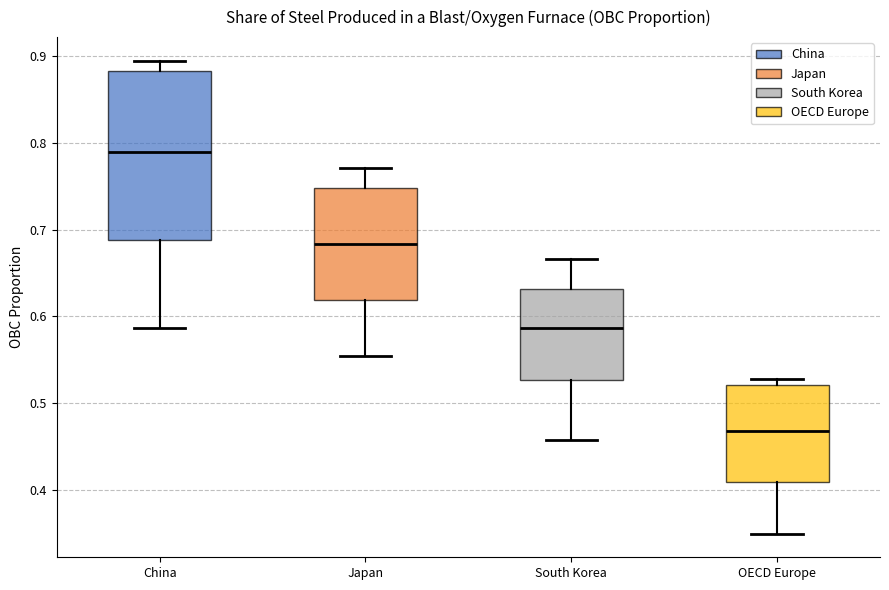

Reading left to right, read every box against the y-axis: the position of its median line, the range the box covers, and the ends of its whiskers. The values are not printed on the chart, so give them approximately, as read against the axis.

China: median 0.79, box 0.69 to 0.88, whiskers 0.59 to 0.89
Japan: median 0.68, box 0.62 to 0.75, whiskers 0.55 to 0.77
South Korea: median 0.59, box 0.53 to 0.63, whiskers 0.46 to 0.67
OECD Europe: median 0.47, box 0.41 to 0.52, whiskers 0.35 to 0.53